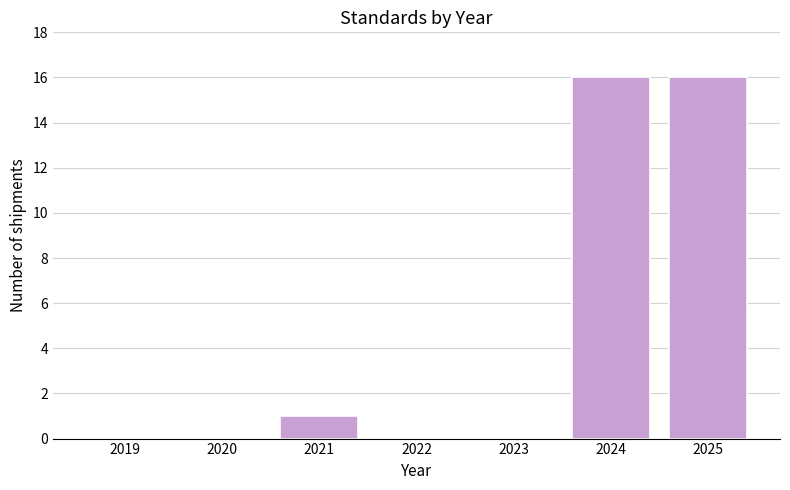

Reading left to right, transcribe all the data shown in this chart.

2019=0	2020=0	2021=1	2022=0	2023=0	2024=16	2025=16